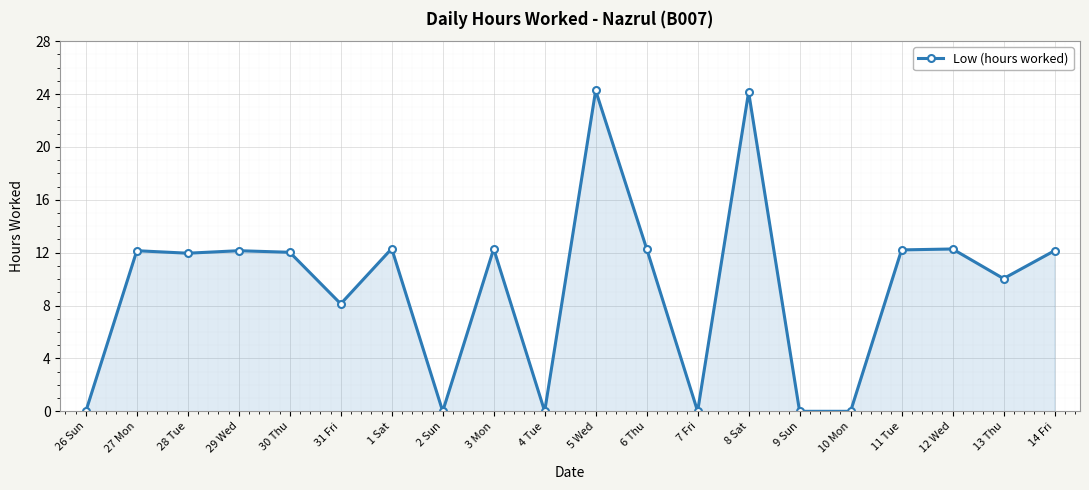

What is the average value?

9.4